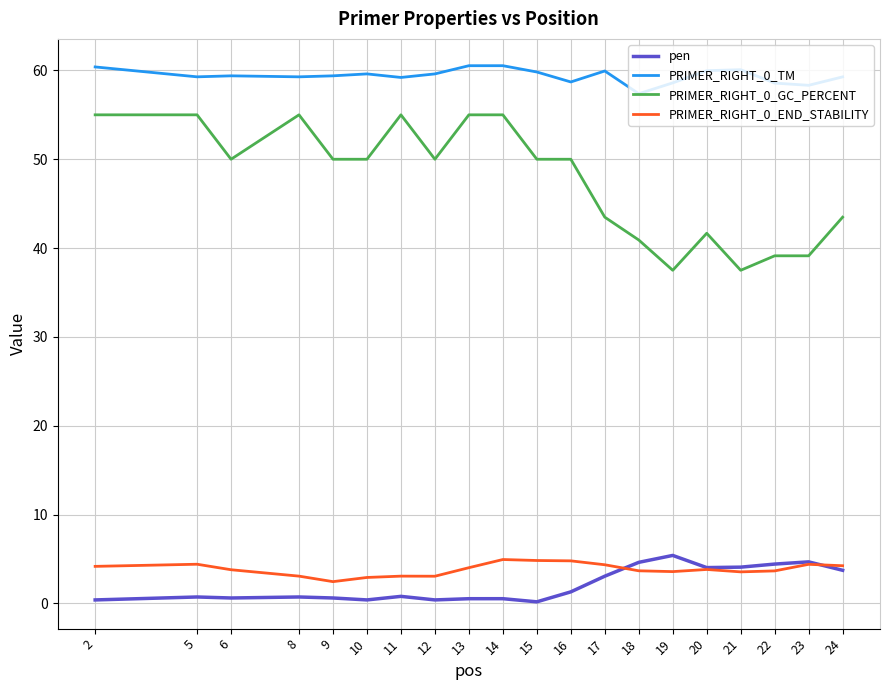

True or false: PRIMER_RIGHT_0_END_STABILITY has more than 1 points higher than both neighbors.

True